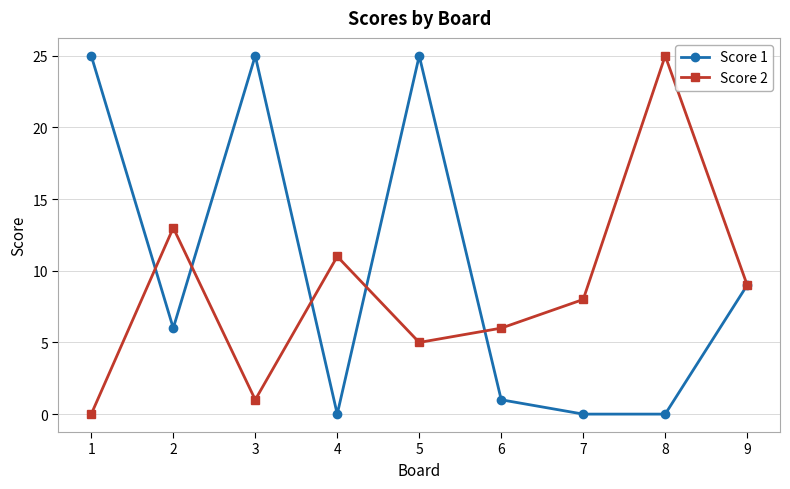

Between 6 and 9, which series saw the biggest shift?

Score 1